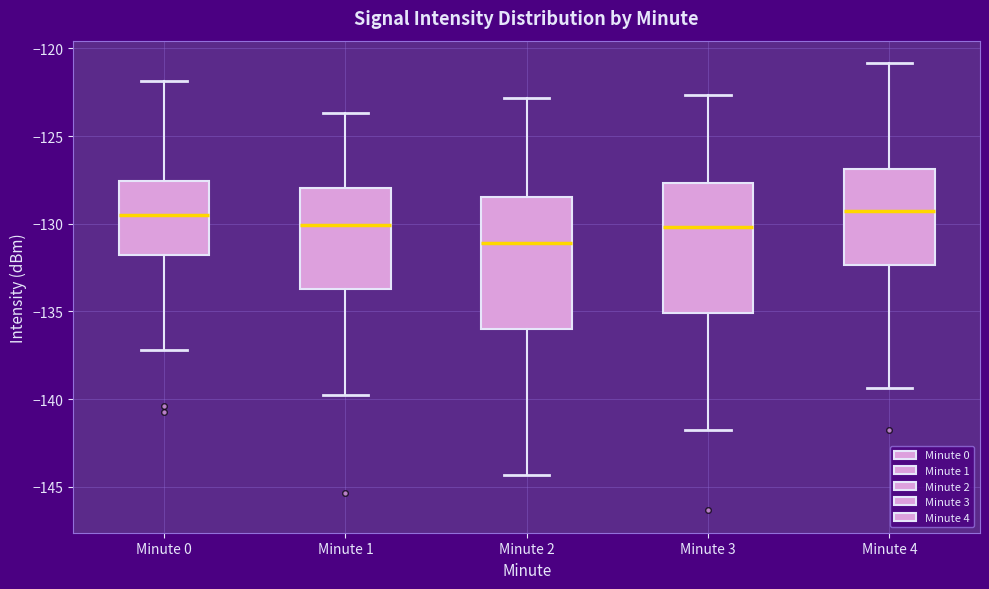

Reading left to right, transcribe this box plot: for each box, give where its median line is, the range the box spans, and where its two whiskers end, as read against the y-axis. The values are not printed on the chart, so give them approximately, as read against the axis.

Minute 0: median -129.5, box -132.0 to -127.5, whiskers -137.0 to -122.0
Minute 1: median -130.0, box -133.5 to -128.0, whiskers -139.5 to -123.5
Minute 2: median -131.0, box -136.0 to -128.5, whiskers -144.5 to -123.0
Minute 3: median -130.0, box -135.0 to -127.5, whiskers -141.5 to -122.5
Minute 4: median -129.5, box -132.5 to -127.0, whiskers -139.5 to -121.0